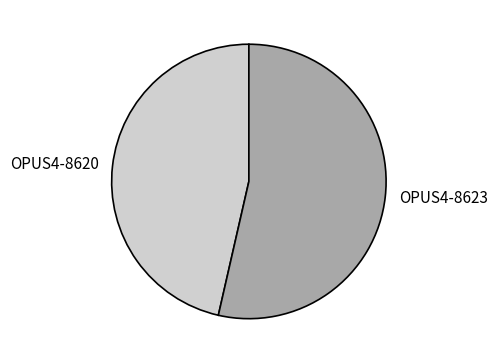

Do OPUS4-8620 and OPUS4-8623 together represent more than half of the pie?

Yes